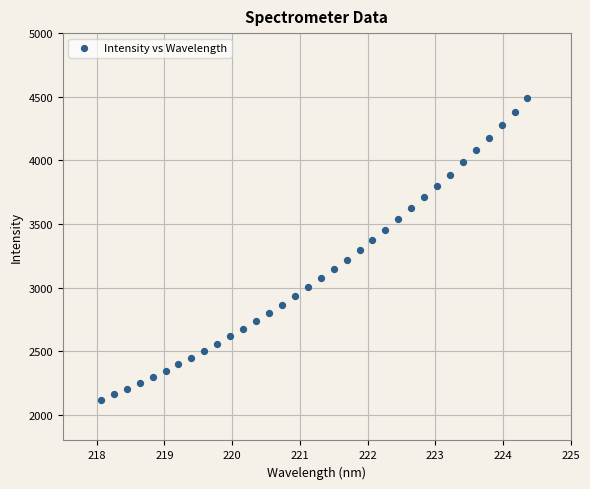

What is the range of Y values (max minus min)?

2369.1